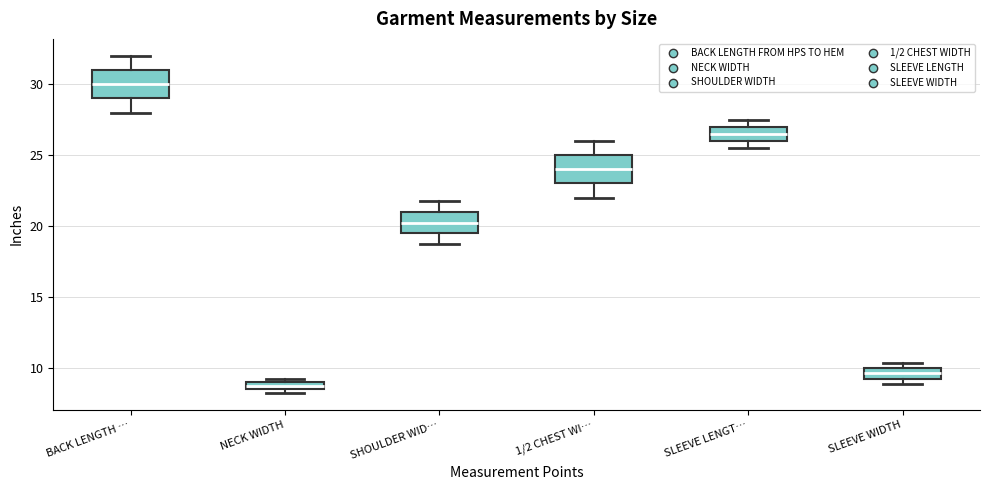

Which box has the lowest median line?

NECK WIDTH